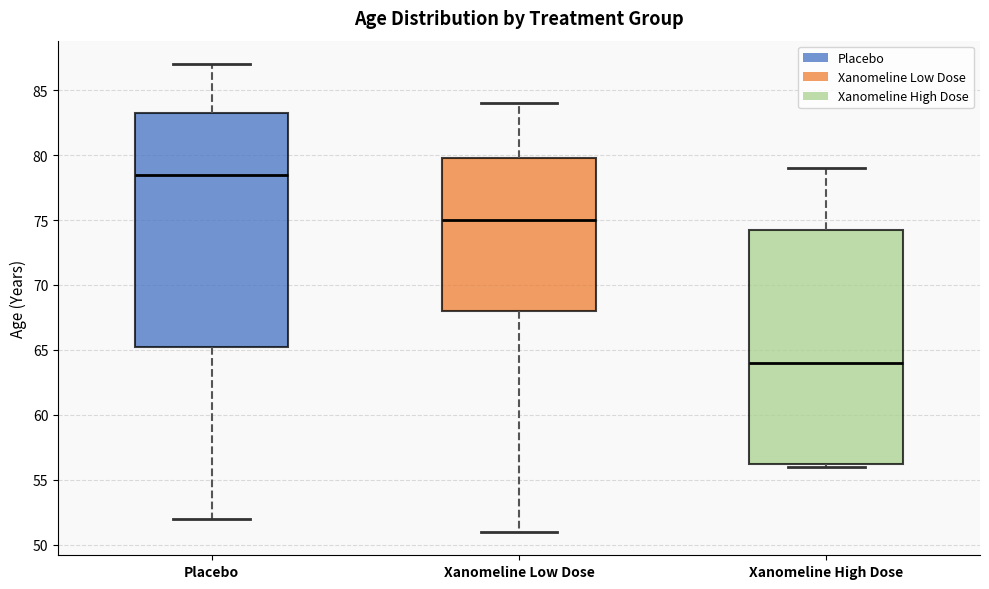

Reading left to right, read every box against the y-axis: the position of its median line, the range the box covers, and the ends of its whiskers. The values are not printed on the chart, so give them approximately, as read against the axis.

Placebo: median 78.5, box 65.5 to 83.5, whiskers 52.0 to 87.0
Xanomeline Low Dose: median 75.0, box 68.0 to 80.0, whiskers 51.0 to 84.0
Xanomeline High Dose: median 64.0, box 56.5 to 74.5, whiskers 56.0 to 79.0